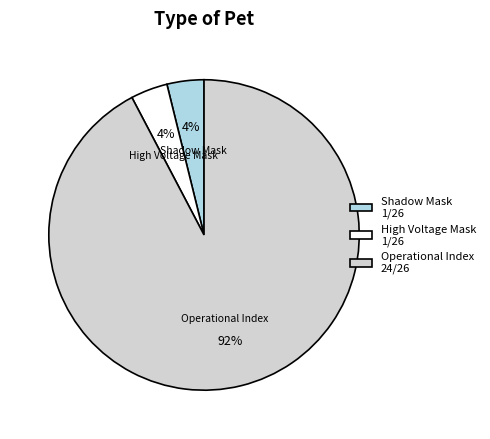

To the nearest percent, what is the combined percentage of High Voltage Mask and Shadow Mask?

8%